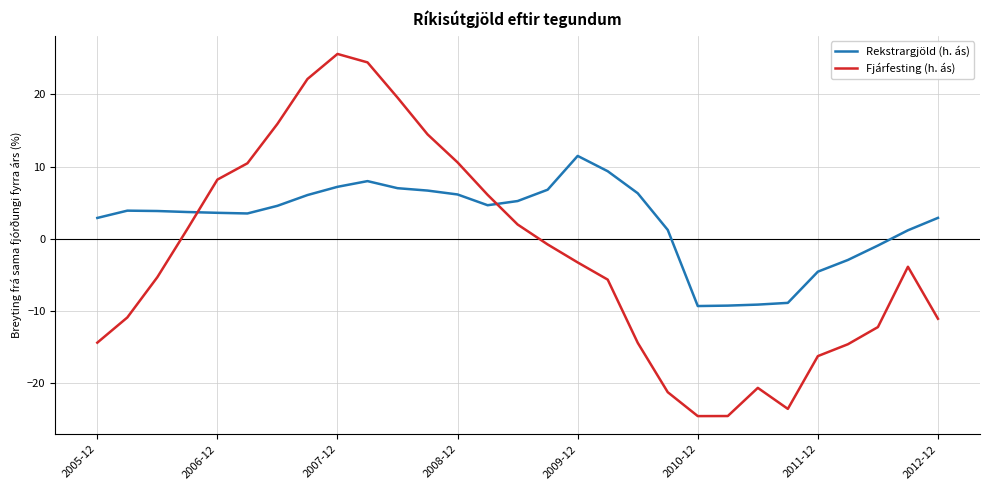

After their last crossing, which series has the higher values: Rekstrargjöld (h. ás) or Fjárfesting (h. ás)?

Rekstrargjöld (h. ás)